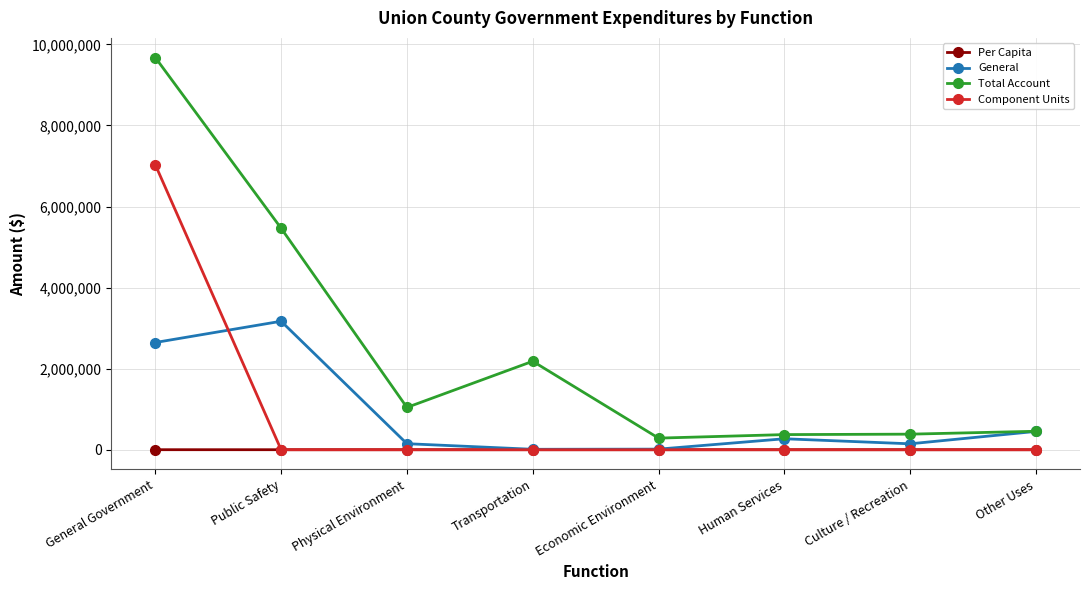

The value of Per Capita at Transportation is 138.1. True or false?

True